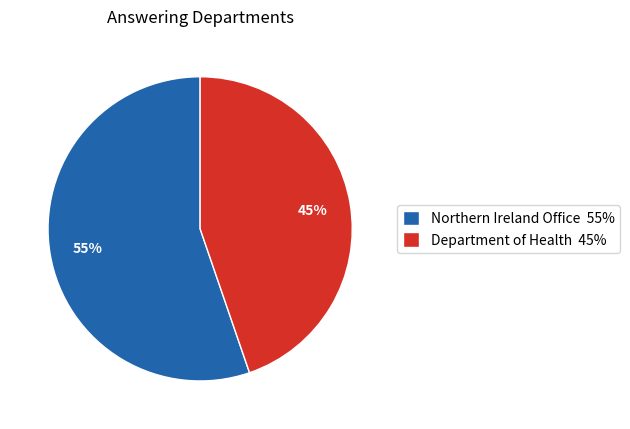

Count the number of slices in the pie.

2